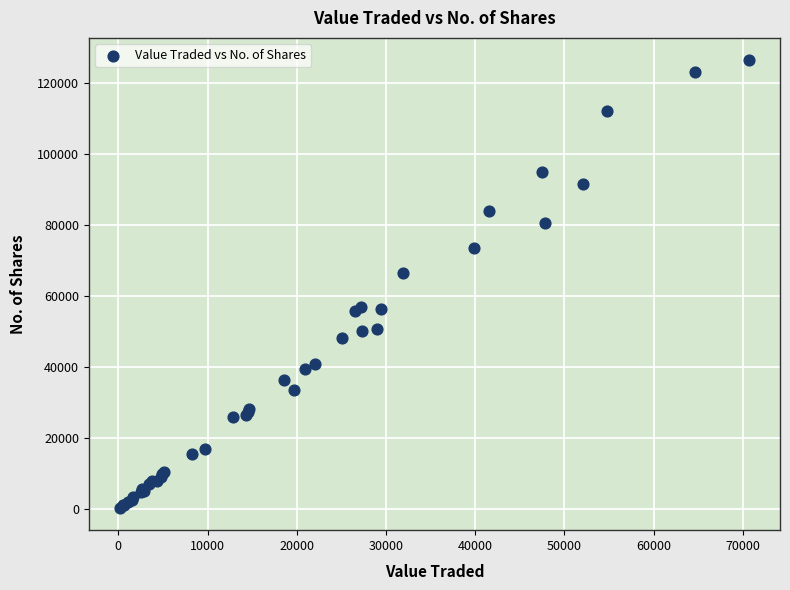

What Y value in the scatter plot is closest to 63439?

66610